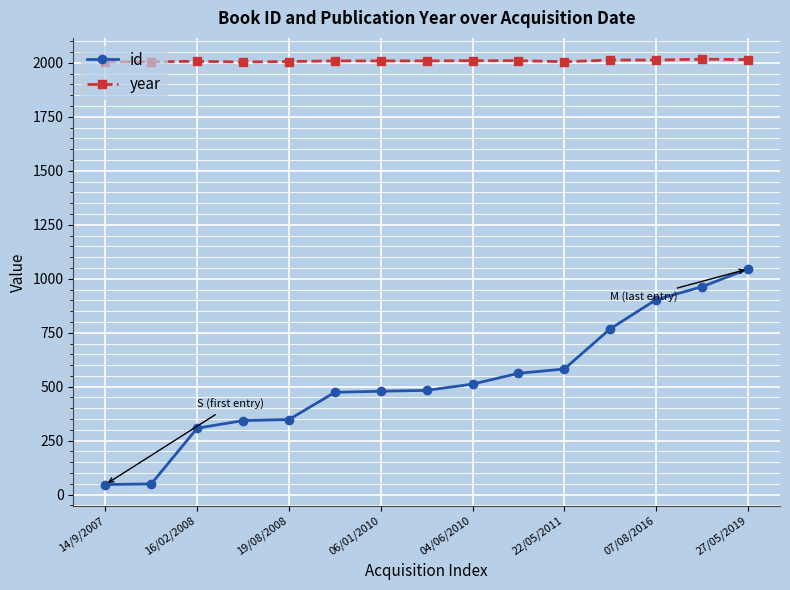

Does the chart display data point markers on the line(s)?

Yes